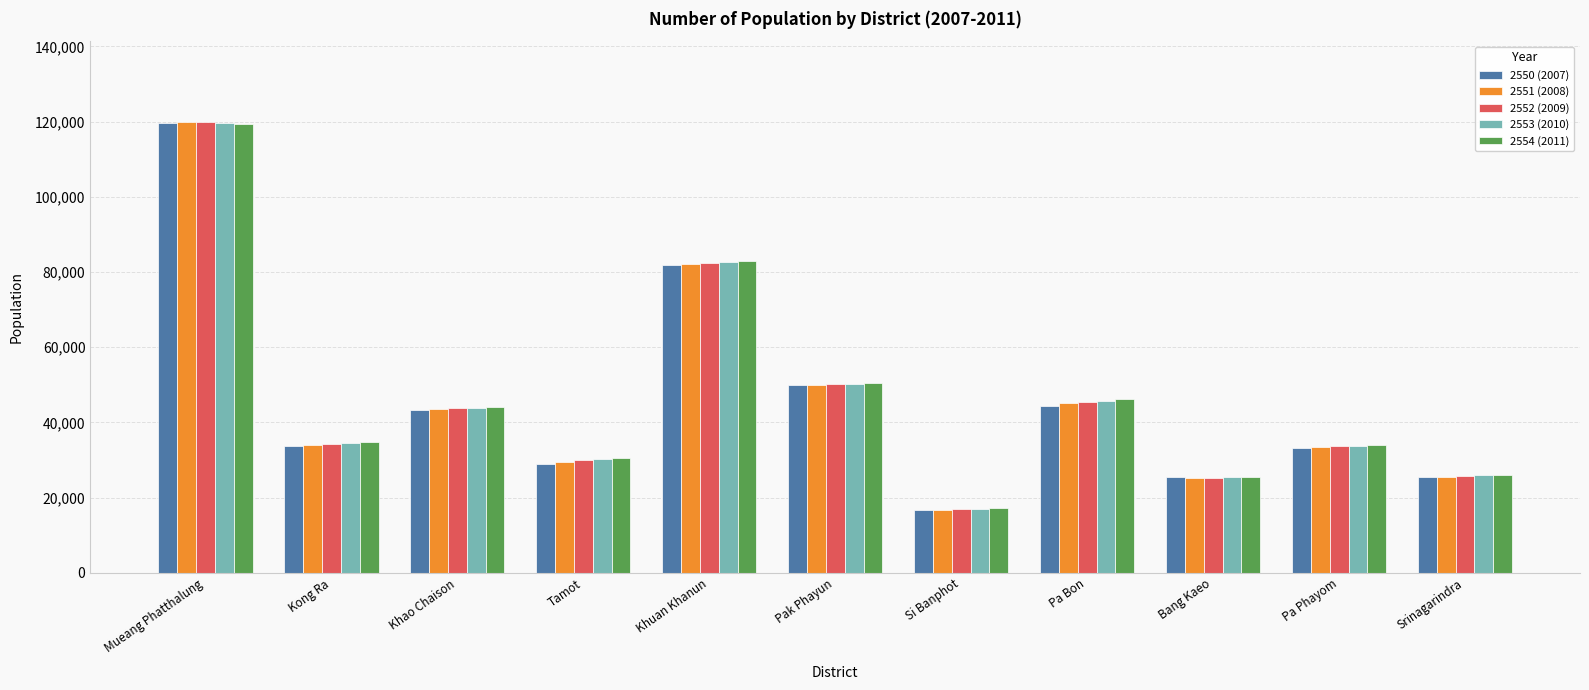

What is the total value across all series at Pa Phayom?

168249